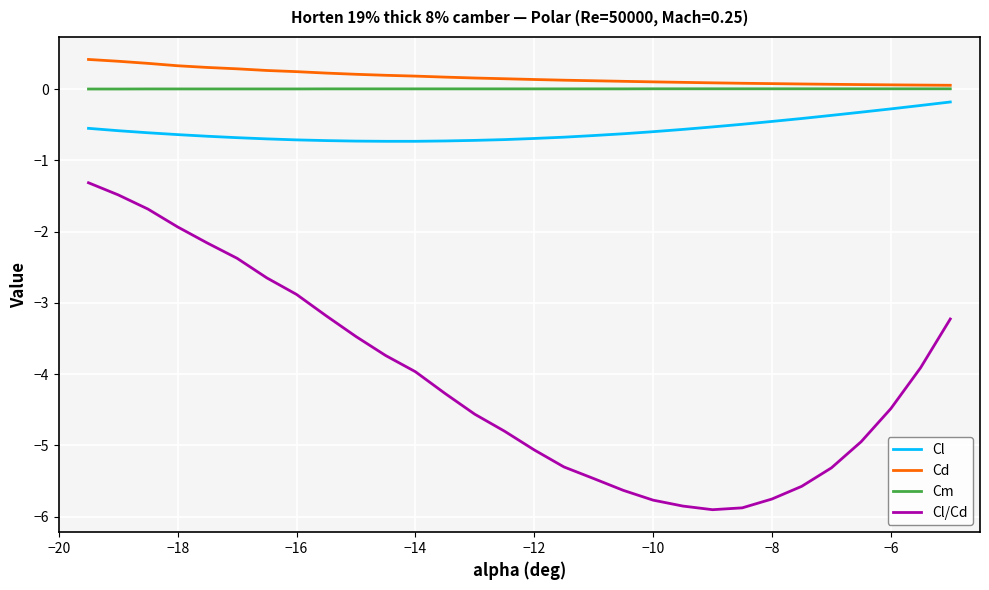

List the series in order of their peak value, lowest first.

Cl/Cd, Cl, Cm, Cd